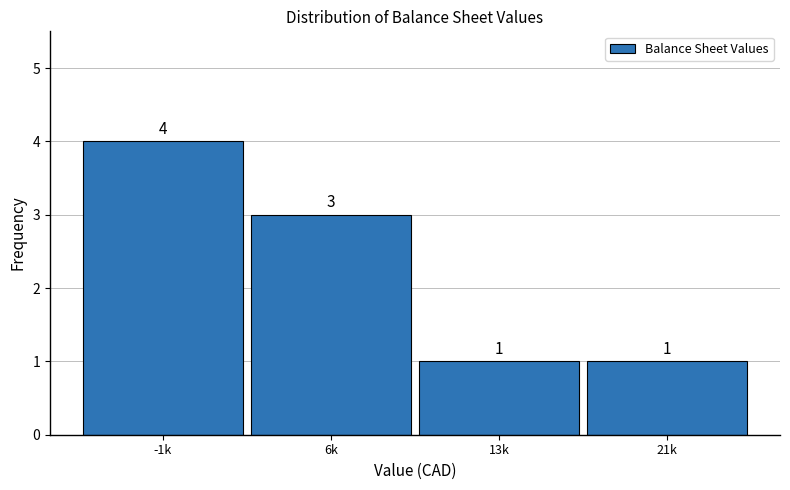

Reading left to right, extract all data points from this chart.

-1k=4	6k=3	13k=1	21k=1